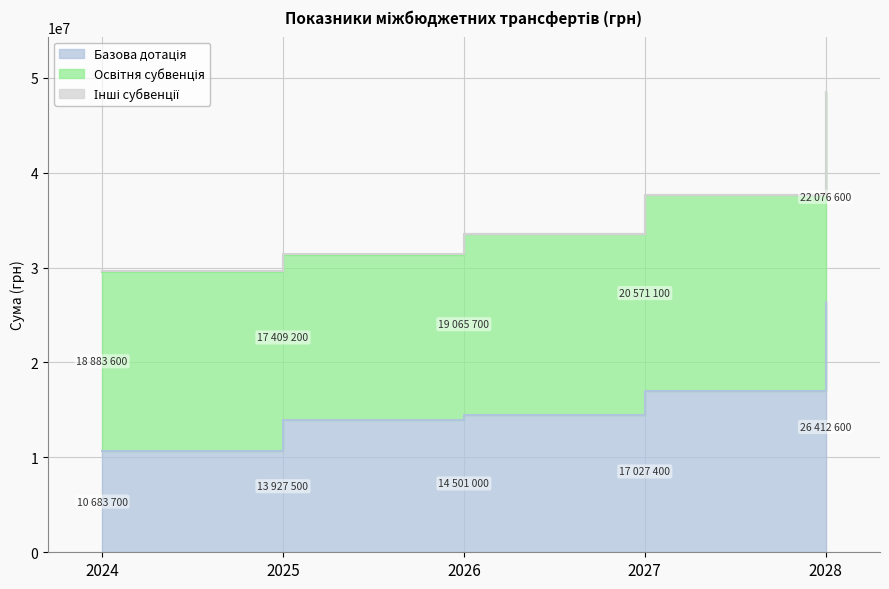

The value of Інші субвенції at 2026 is 10970. True or false?

False